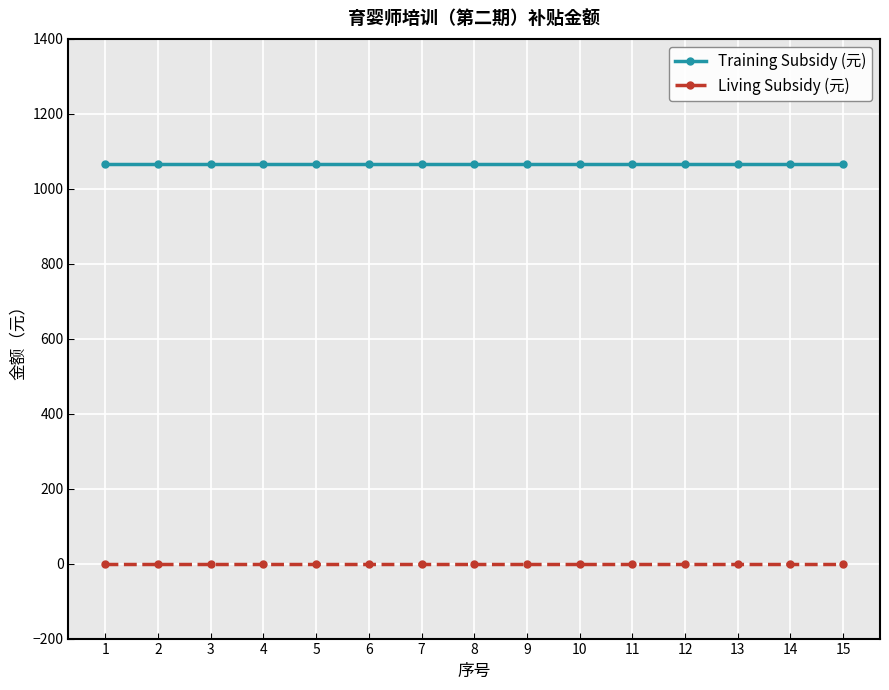

What is the highest value of the Training Subsidy (元) series?

1065